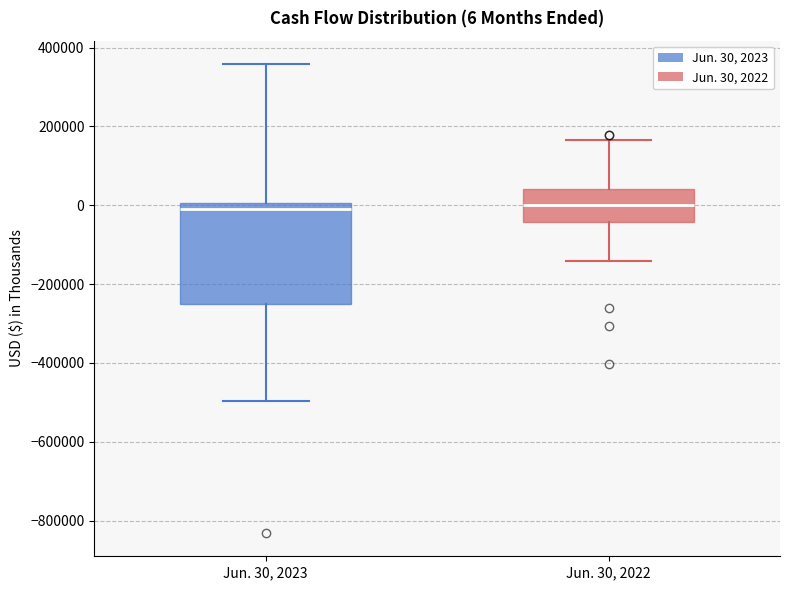

Which box is the tallest, from its lower edge to its upper edge?

Jun. 30, 2023